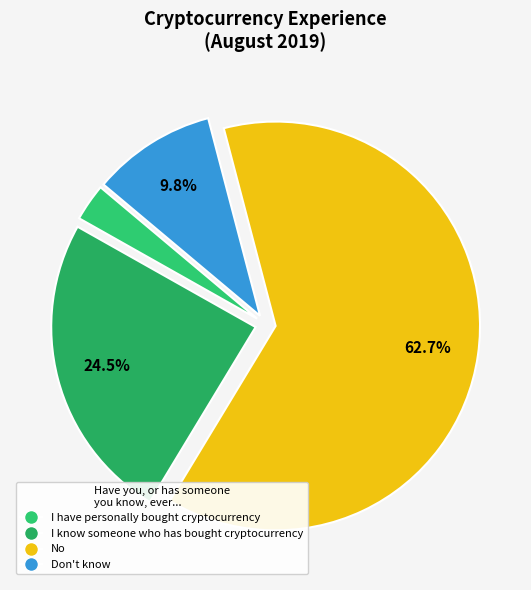

How many segments does this pie chart have?

4